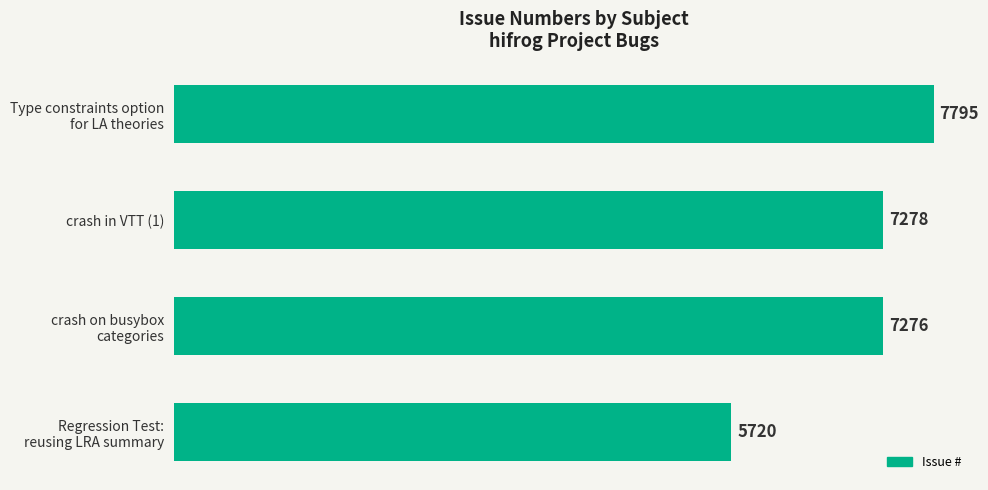

Reading bottom to top, list all the values displayed in this chart.

5720	7276	7278	7795